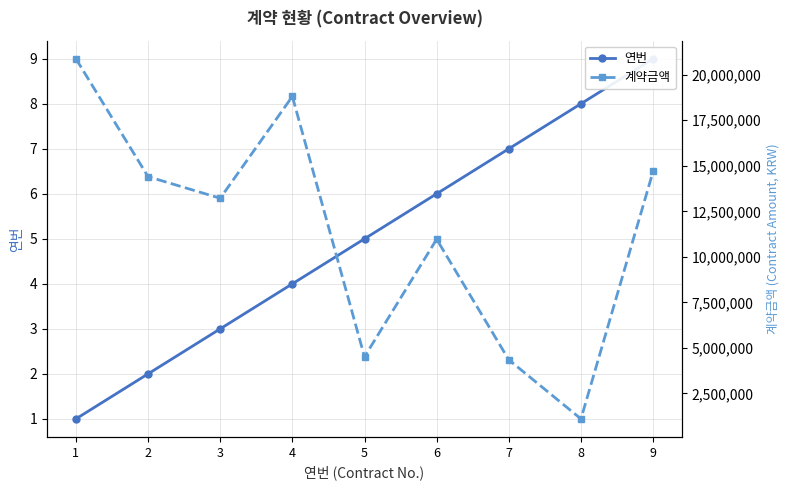

Rank the series at 5 from highest to lowest value.

계약금액, 연번